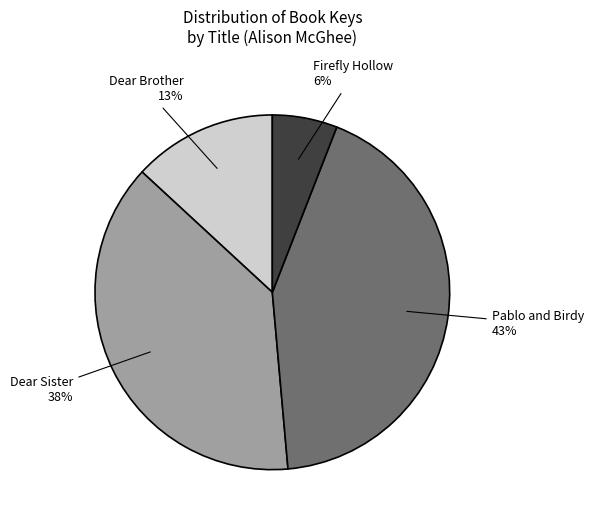

Do Dear Brother and Pablo and Birdy together represent more than half of the pie?

Yes